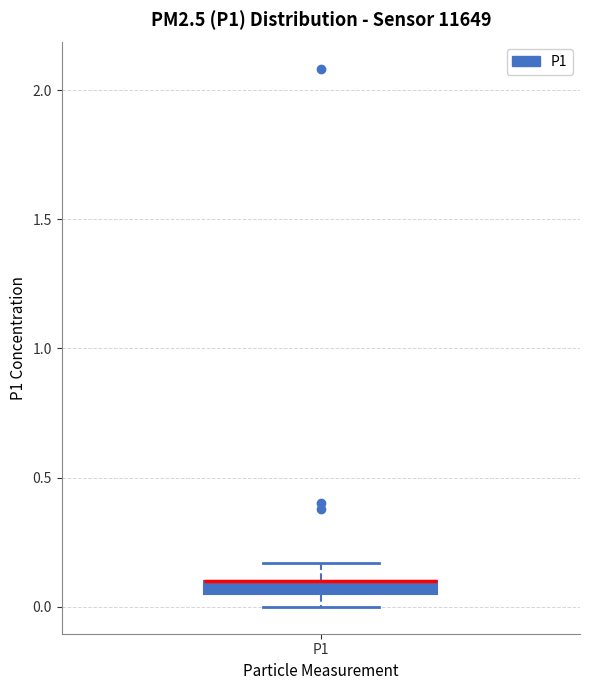

Where does the upper whisker of the box for P1 end on the y-axis? The values are not printed on the chart, so give them approximately, as read against the axis.

0.15